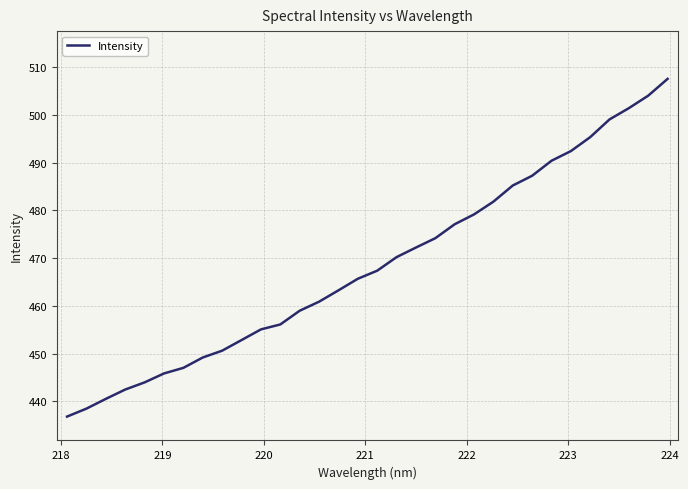

What is the minimum value shown in the chart?

436.8